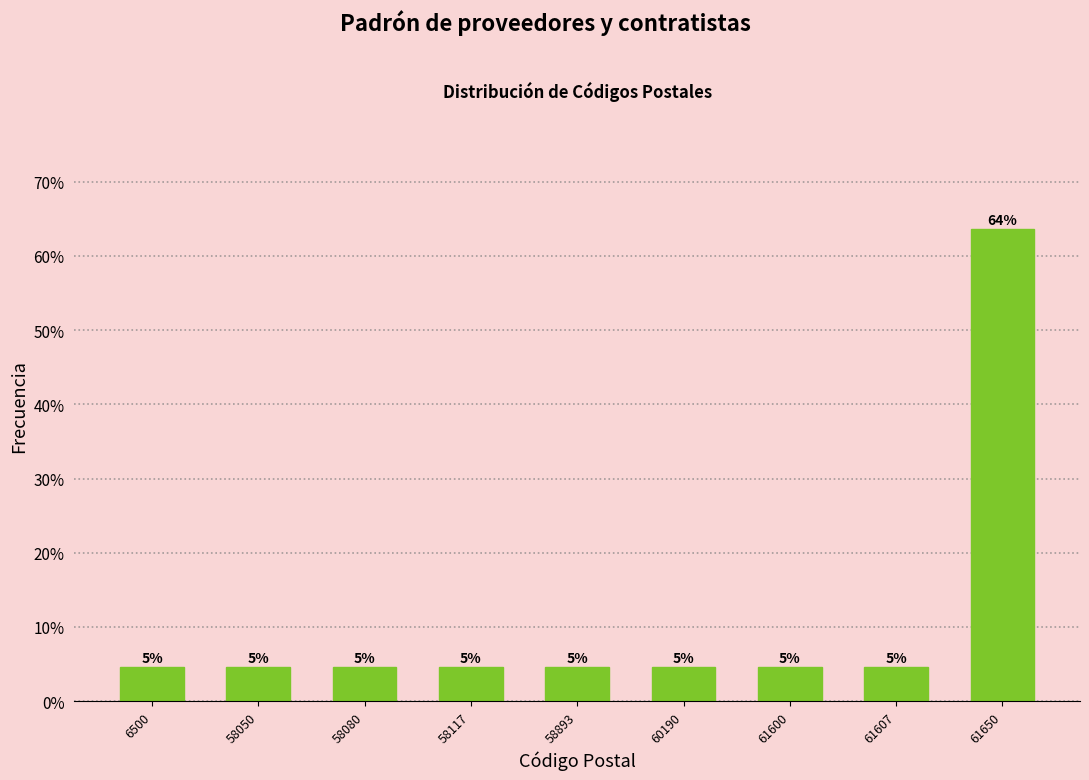

How many bars are there in total?

9